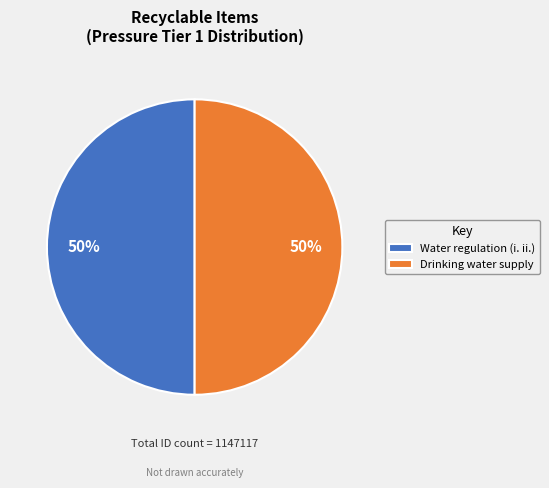

To the nearest percent, what portion does Drinking water supply represent?

50%